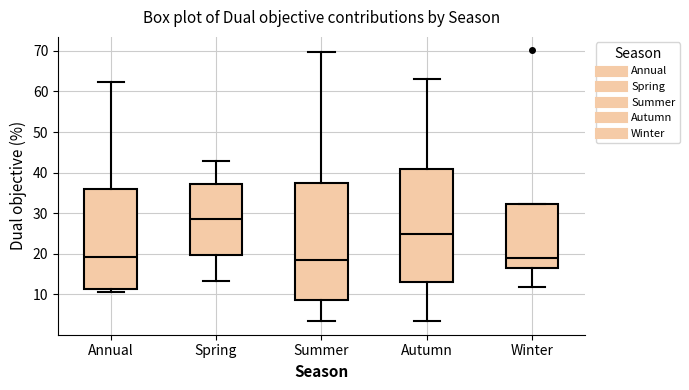

Reading left to right, transcribe this box plot: for each box, give where its median line is, the range the box spans, and where its two whiskers end, as read against the y-axis. The values are not printed on the chart, so give them approximately, as read against the axis.

Annual: median 19, box 11 to 36, whiskers 11 (just below the box's lower edge) to 62
Spring: median 29, box 20 to 37, whiskers 13 to 43
Summer: median 19, box 9 to 38, whiskers 3 to 70
Autumn: median 25, box 13 to 41, whiskers 4 to 63
Winter: median 19, box 16 to 32, whiskers 12 to 32